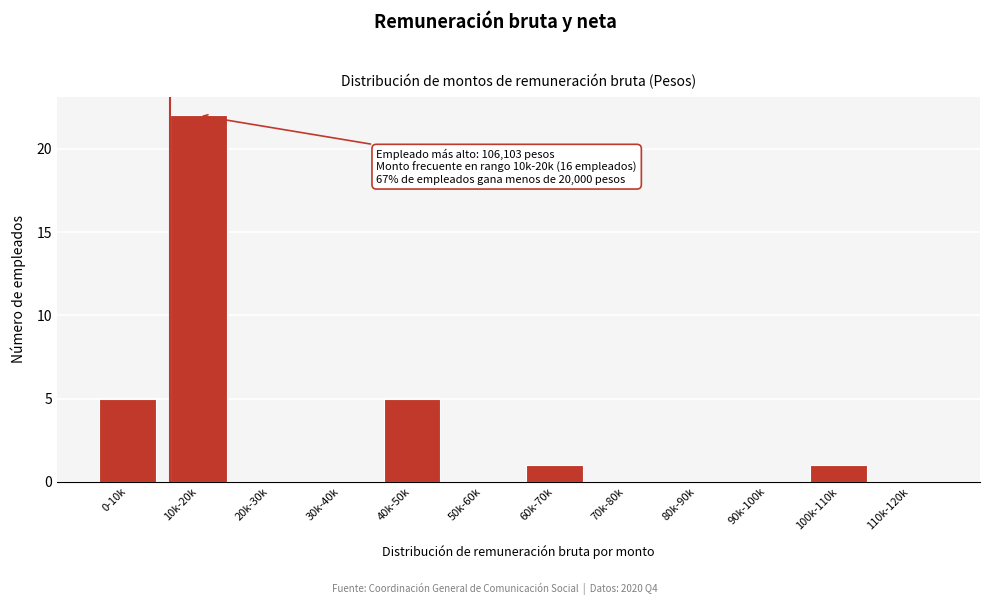

Reading left to right, list all the values displayed in this chart.

0-10k=5	10k-20k=22	20k-30k=0	30k-40k=0	40k-50k=5	50k-60k=0	60k-70k=1	70k-80k=0	80k-90k=0	90k-100k=0	100k-110k=1	110k-120k=0